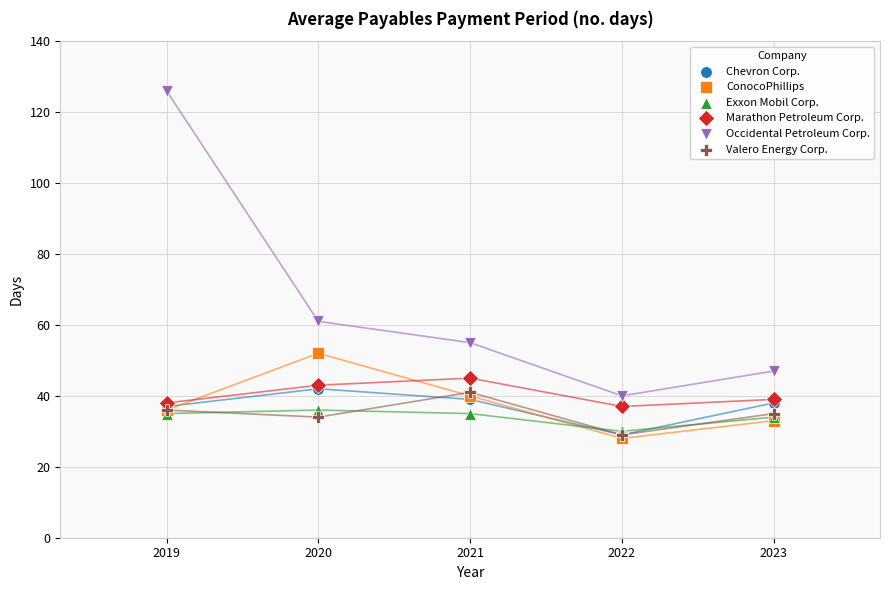

Across all series, what Y value is closest to 77?

61